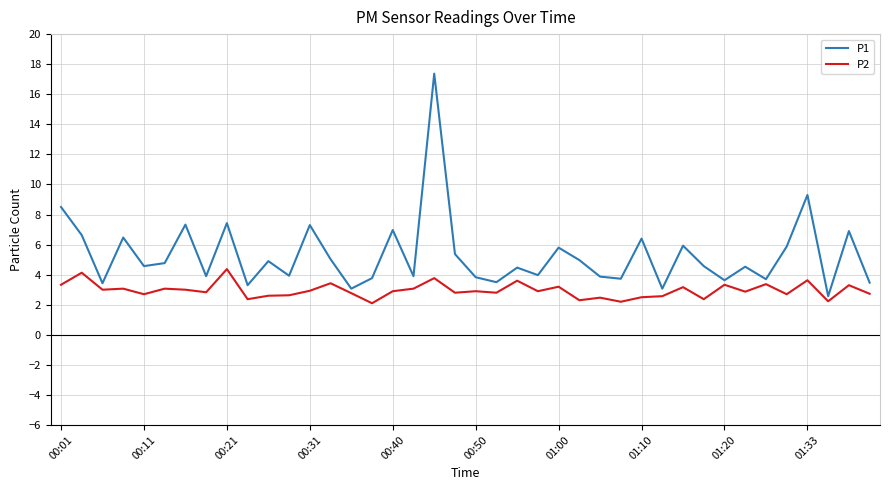

What is the greatest value displayed?

17.4